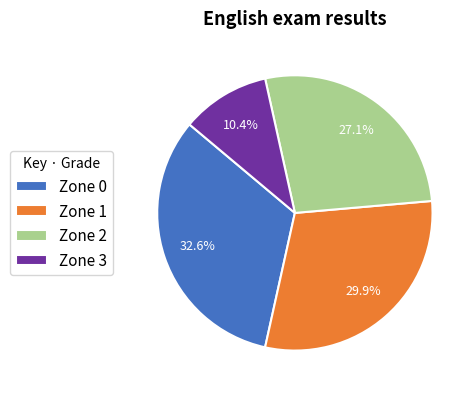

What is the ratio of the value at Zone 0 to the value at Zone 3?

3.1